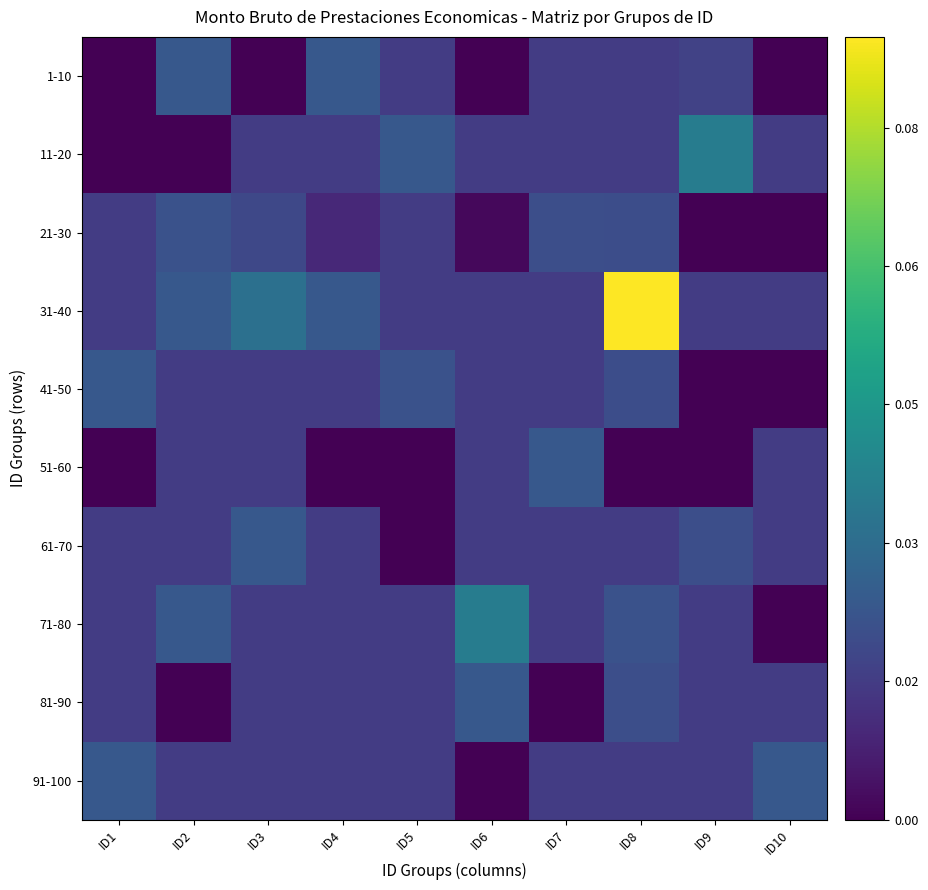

Reading left to right, list all the values displayed in this chart.

1-10: ID1=0.0	ID2=15474.2	ID3=0.0	ID4=15474.2	ID5=10088.8	ID6=0.0	ID7=10088.8	ID8=10088.8	ID9=11066.8	ID10=0.0
11-20: ID1=0.0	ID2=0.0	ID3=10088.8	ID4=10088.8	ID5=15474.2	ID6=10088.8	ID7=10088.8	ID8=10088.8	ID9=23790.1	ID10=10088.8
21-30: ID1=10088.8	ID2=14324.0	ID3=12206.4	ID4=6429.6	ID5=10088.8	ID6=1287.9	ID7=13484.8	ID8=13292.6	ID9=0.0	ID10=0.0
31-40: ID1=10088.8	ID2=15474.2	ID3=20859.6	ID4=15474.2	ID5=10088.8	ID6=10088.8	ID7=10088.8	ID8=56555.8	ID9=10088.8	ID10=10088.8
41-50: ID1=15474.2	ID2=10088.8	ID3=10088.8	ID4=10088.8	ID5=14324.0	ID6=10088.8	ID7=10088.8	ID8=13292.6	ID9=0.0	ID10=0.0
51-60: ID1=0.0	ID2=10088.8	ID3=10088.8	ID4=0.0	ID5=0.0	ID6=10088.8	ID7=15474.2	ID8=0.0	ID9=0.0	ID10=10088.8
61-70: ID1=10088.8	ID2=10088.8	ID3=15474.2	ID4=10088.8	ID5=0.0	ID6=10088.8	ID7=10088.8	ID8=10088.8	ID9=13484.8	ID10=10088.8
71-80: ID1=10088.8	ID2=15474.2	ID3=10088.8	ID4=10088.8	ID5=10088.8	ID6=23790.1	ID7=10088.8	ID8=14324.0	ID9=10088.8	ID10=0.0
81-90: ID1=10088.8	ID2=0.0	ID3=10088.8	ID4=10088.8	ID5=10088.8	ID6=15474.2	ID7=0.0	ID8=13484.8	ID9=10088.8	ID10=10088.8
91-100: ID1=15474.2	ID2=10088.8	ID3=10088.8	ID4=10088.8	ID5=10088.8	ID6=0.0	ID7=10088.8	ID8=10088.8	ID9=10088.8	ID10=15474.2